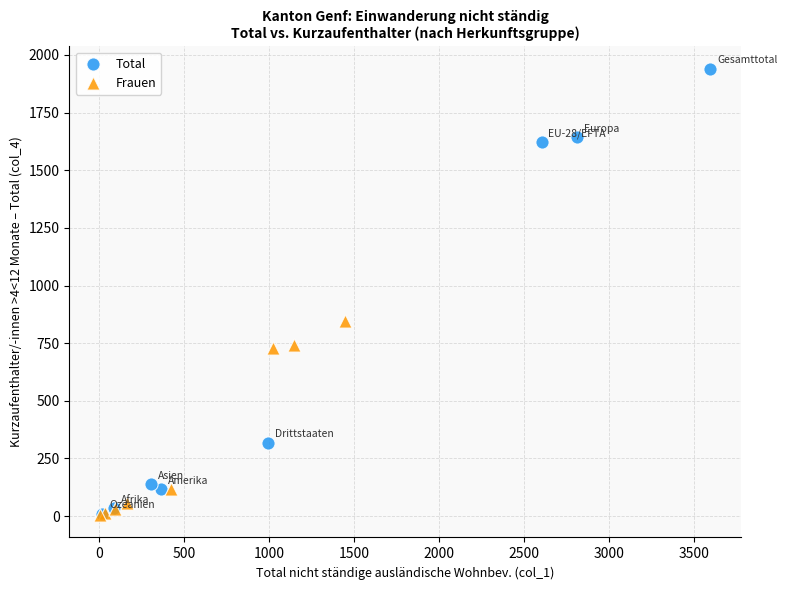

Which series contains the highest Y value?

Total